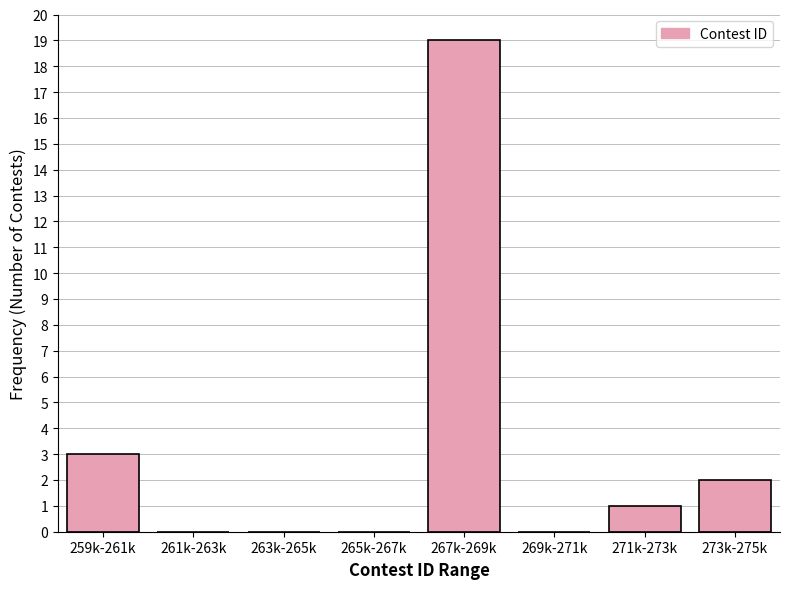

Reading right to left, what are all the values shown in this chart?

273k-275k=2	271k-273k=1	269k-271k=0	267k-269k=19	265k-267k=0	263k-265k=0	261k-263k=0	259k-261k=3